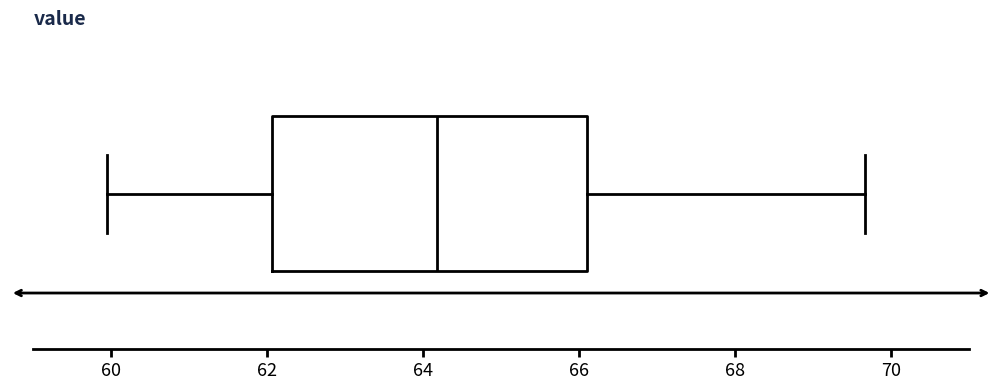

Read this box plot against the x-axis: the position of the median line, the range covered by the box, and the ends of both whiskers. The values are not printed on the chart, so give them approximately, as read against the axis.

median 64.2, box 62.0 to 66.2, whiskers 60.0 to 69.6